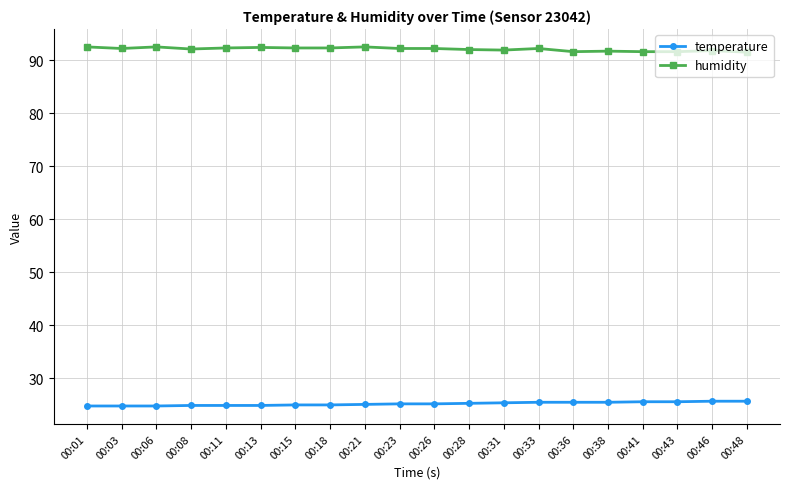

What is the value of the humidity point at the 13th from the left?

91.9